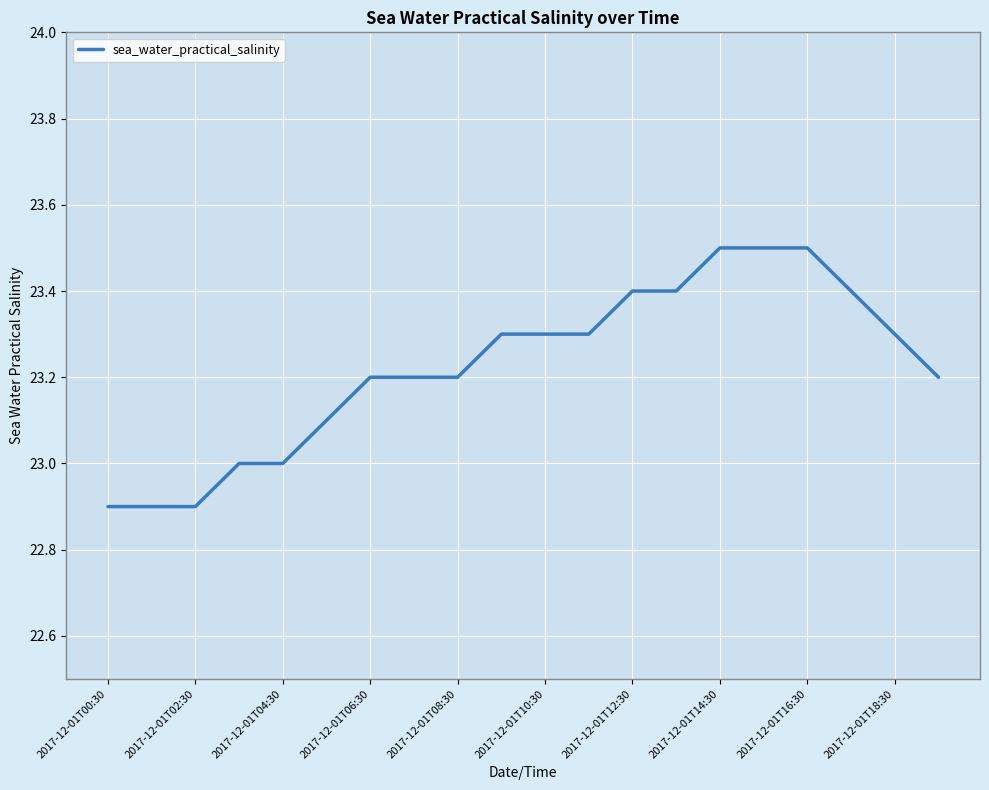

Count the number of data series in this chart.

1